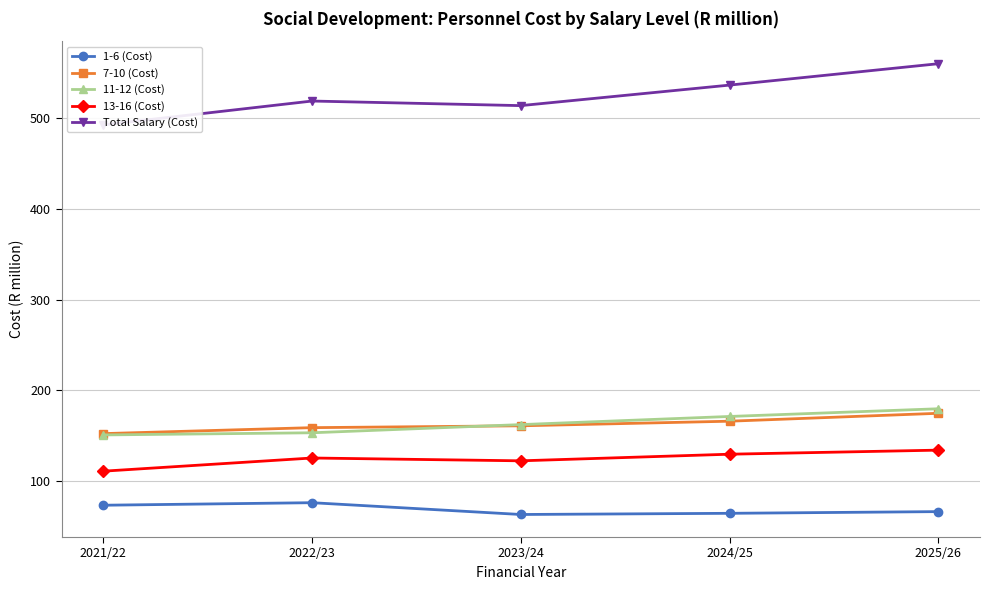

True or false: 7-10 (Cost) and 1-6 (Cost) cross at least once.

False